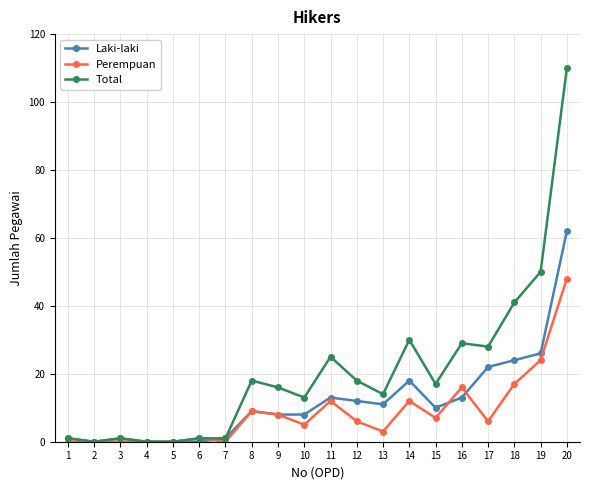

Reading right to left, what are all the values shown in this chart?

Laki-laki: 62	26	24	22	13	10	18	11	12	13	8	8	9	1	0	0	0	1	0	1
Perempuan: 48	24	17	6	16	7	12	3	6	12	5	8	9	0	1	0	0	0	0	0
Total: 110	50	41	28	29	17	30	14	18	25	13	16	18	1	1	0	0	1	0	1